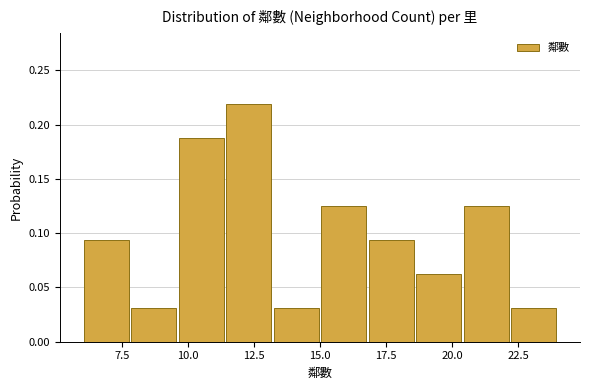

Read against the x-axis, roughly where is the centre of the tallest bar?

12.5